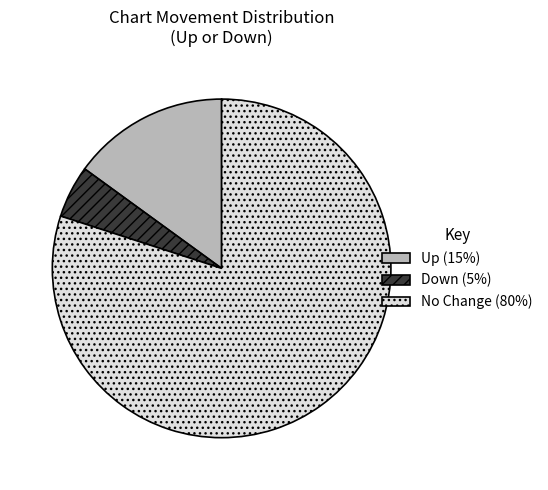

Is there a majority slice in this chart?

Yes